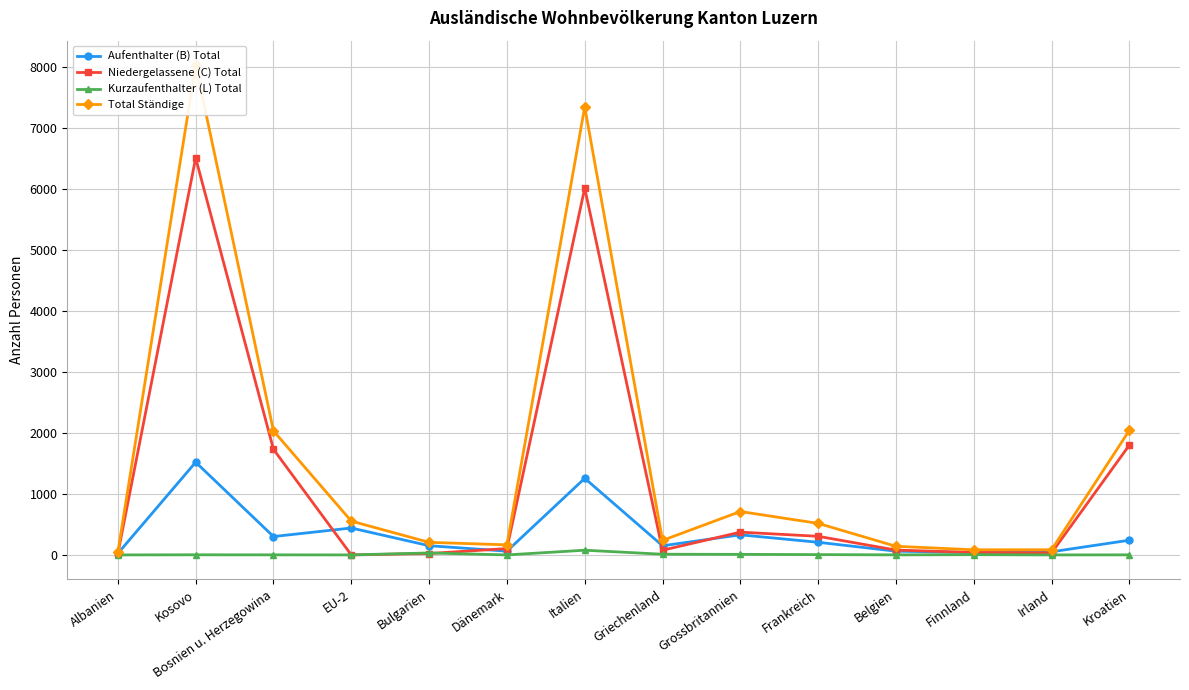

How many lines are shown in the chart?

4